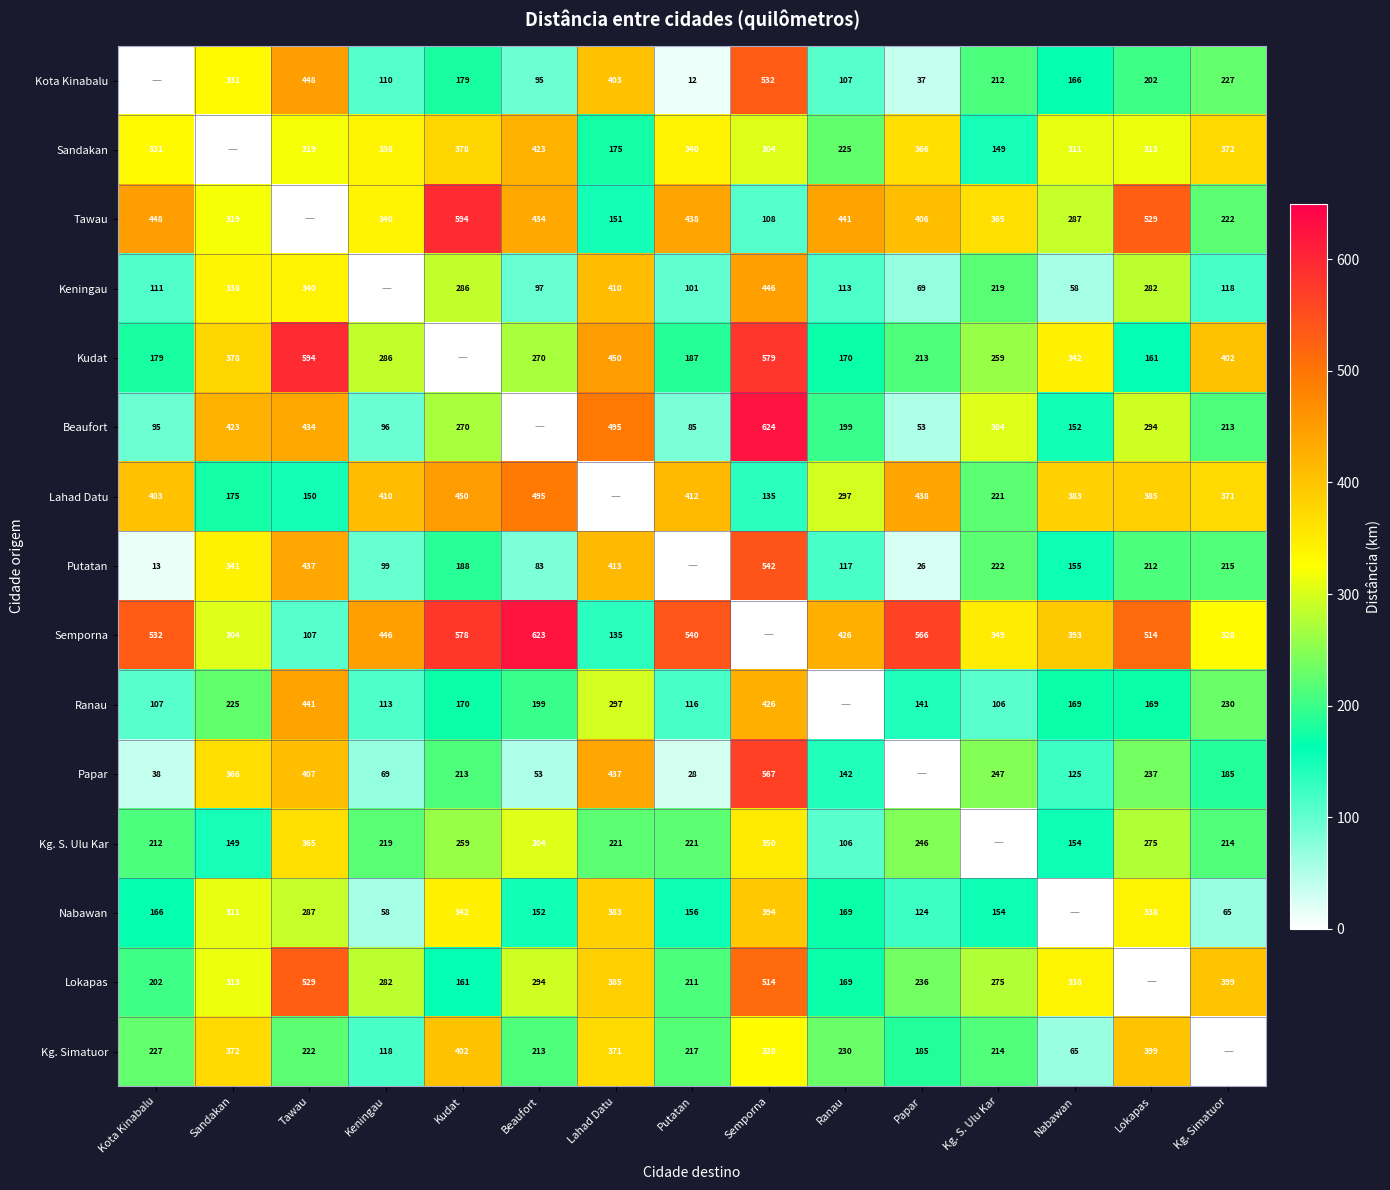

The value of Kudat at Beaufort is 270. True or false?

True